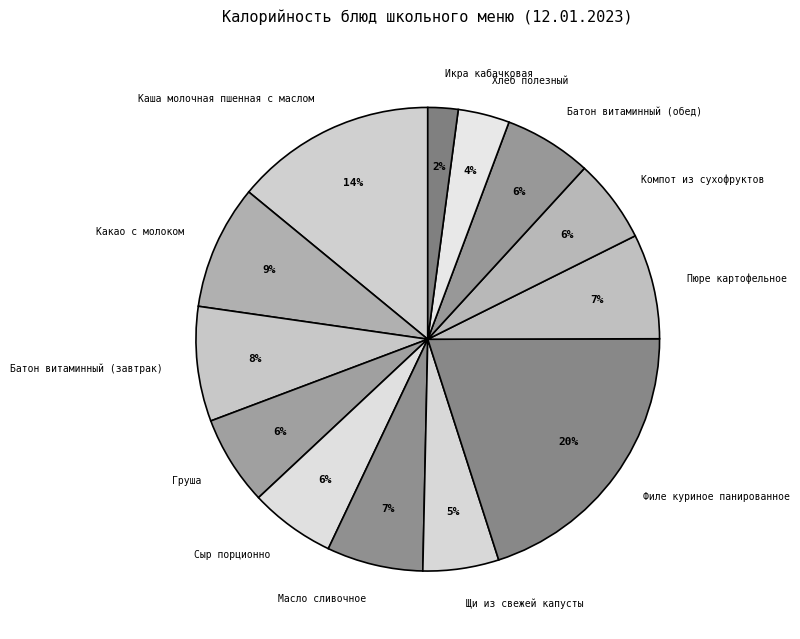

What percentage is the Какао с молоком slice, to the nearest percent?

9%